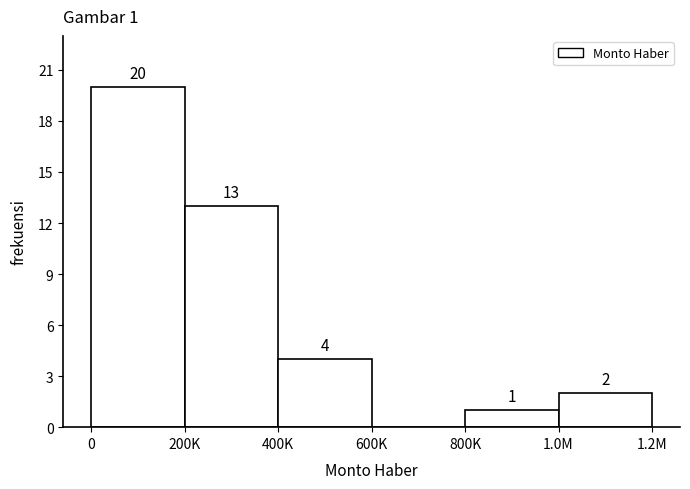

Reading right to left, extract all data points from this chart.

1.0M=2	800K=1	600K=0	400K=4	200K=13	0=20